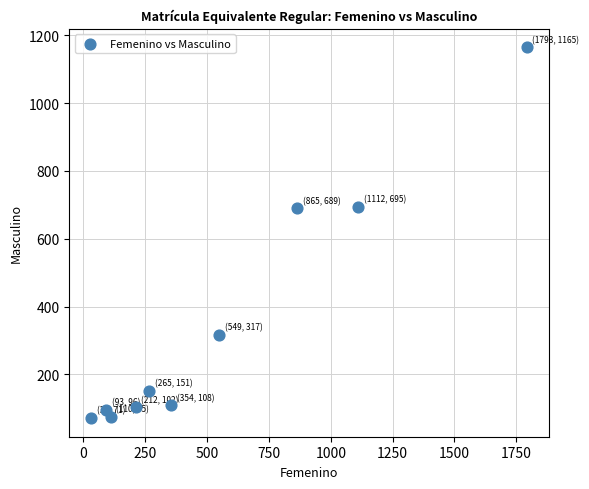

What is the range of Y values (max minus min)?

1094.0